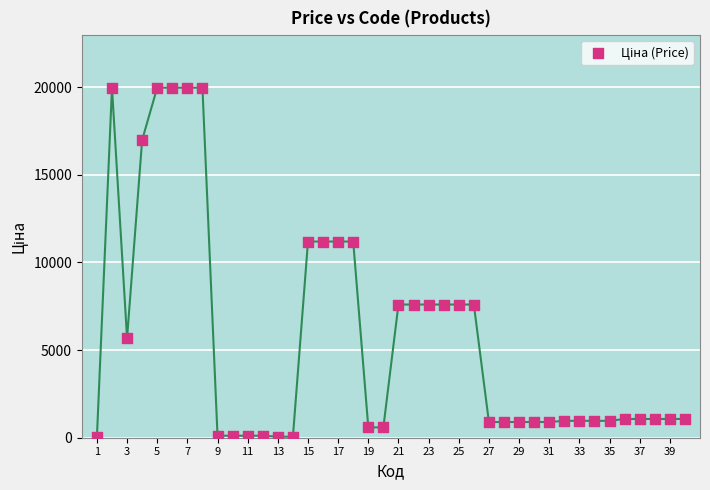

What is the range of X values (max minus min)?

39.0